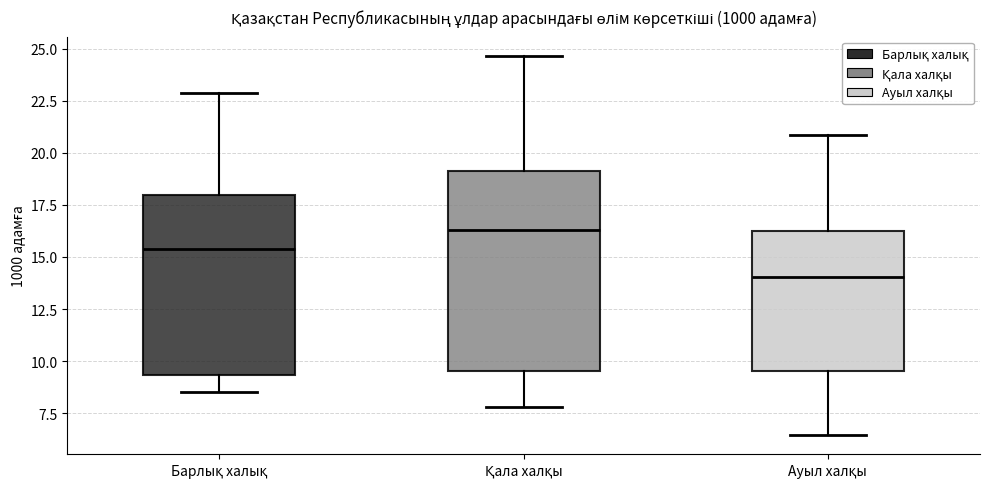

Reading left to right, transcribe this box plot: for each box, give where its median line is, the range the box spans, and where its two whiskers end, as read against the y-axis. The values are not printed on the chart, so give them approximately, as read against the axis.

Барлық халық: median 15.5, box 9.5 to 18.0, whiskers 8.5 to 23.0
Қала халқы: median 16.5, box 9.5 to 19.0, whiskers 8.0 to 24.5
Ауыл халқы: median 14.0, box 9.5 to 16.5, whiskers 6.5 to 21.0